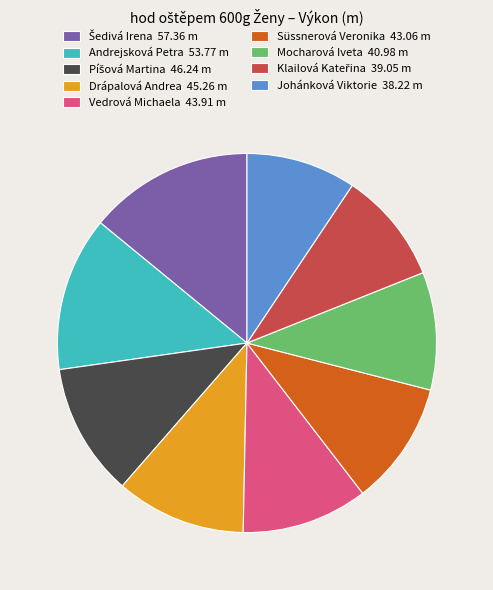

Is it true that Drápalová Andrea 45.26 m is 20% of the pie?

False